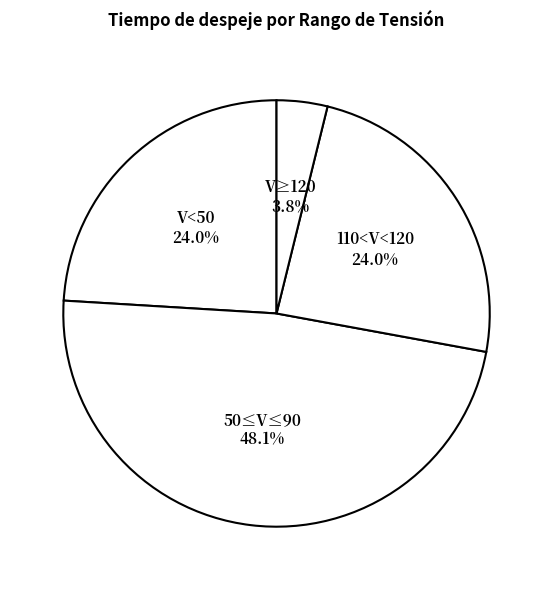

Which slice is the smallest?

V≥120